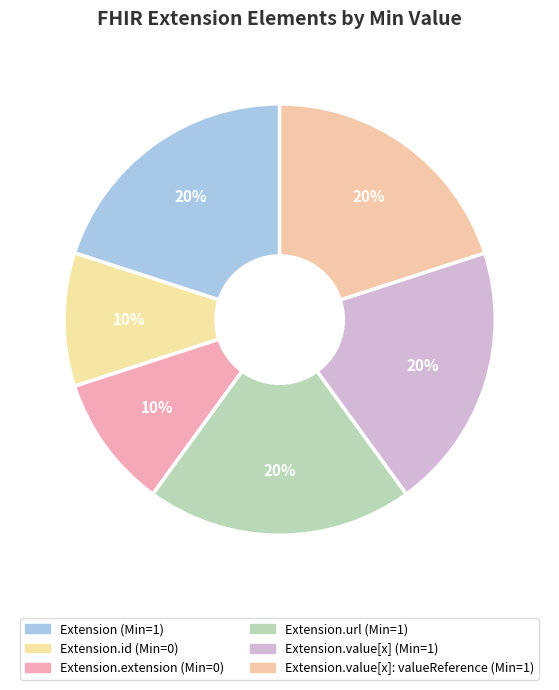

Rank the categories by value from highest to lowest.

Extension, Extension.url, Extension.value[x], Extension.value[x]:valueReference, Extension.id, Extension.extension